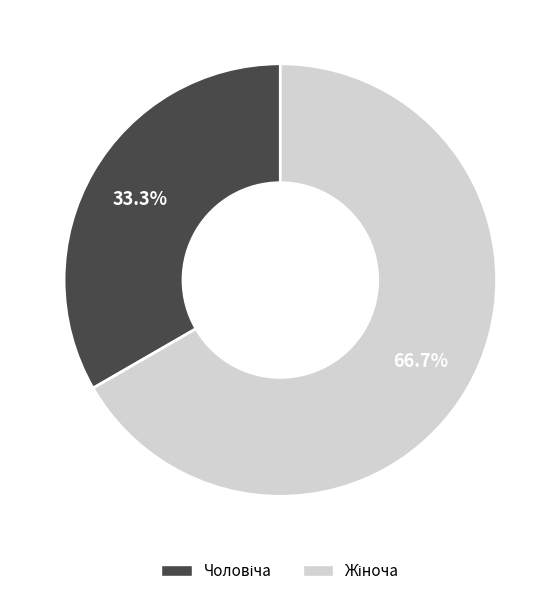

Is there any slice that represents more than half of the pie?

Yes